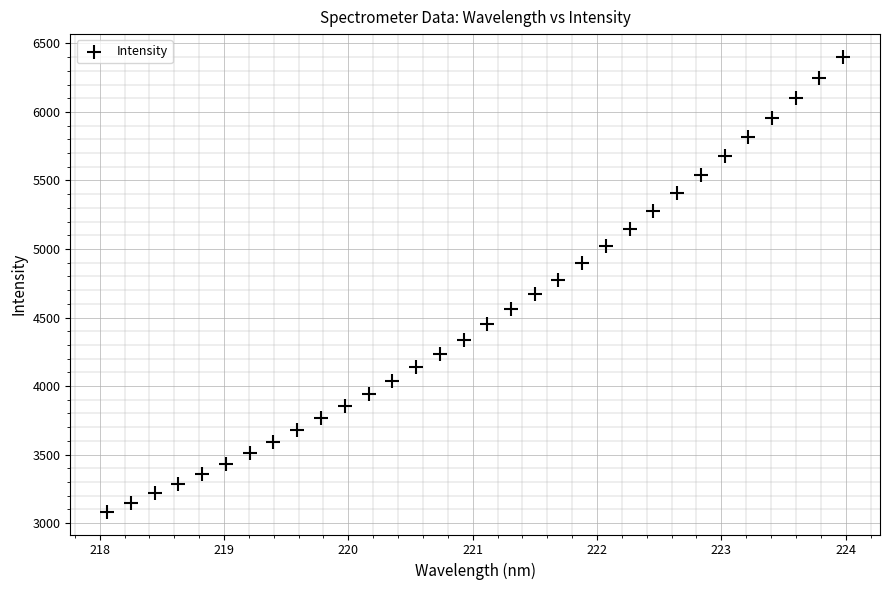

What is the range of Y values (max minus min)?

3318.7